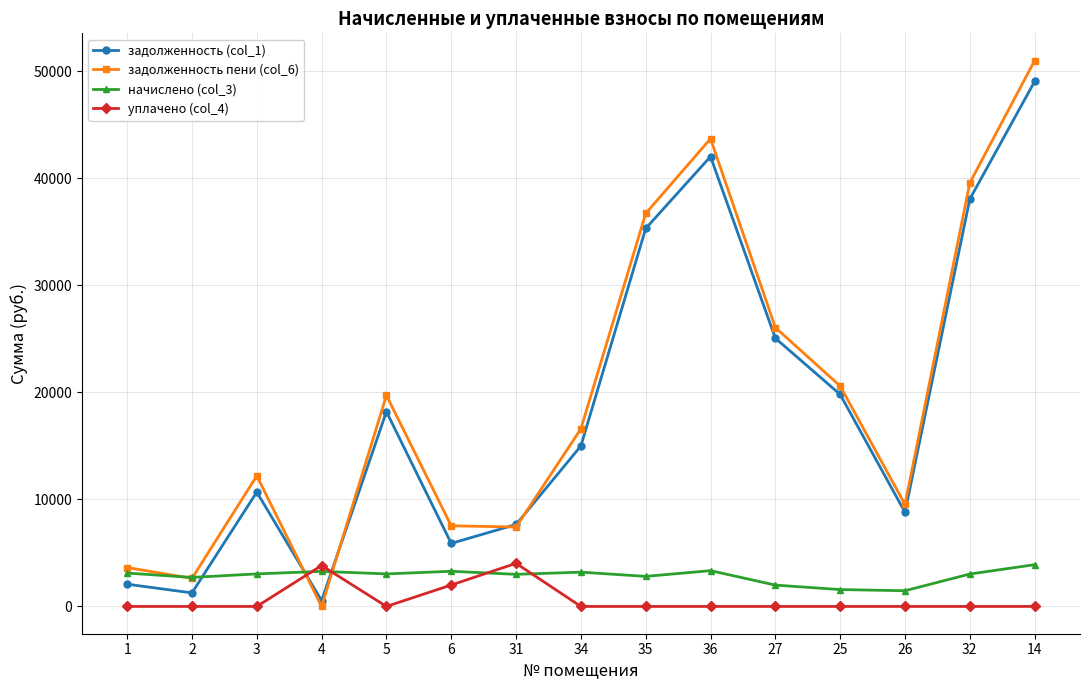

How many times do уплачено (col_4) and задолженность (col_1) cross each other?

2